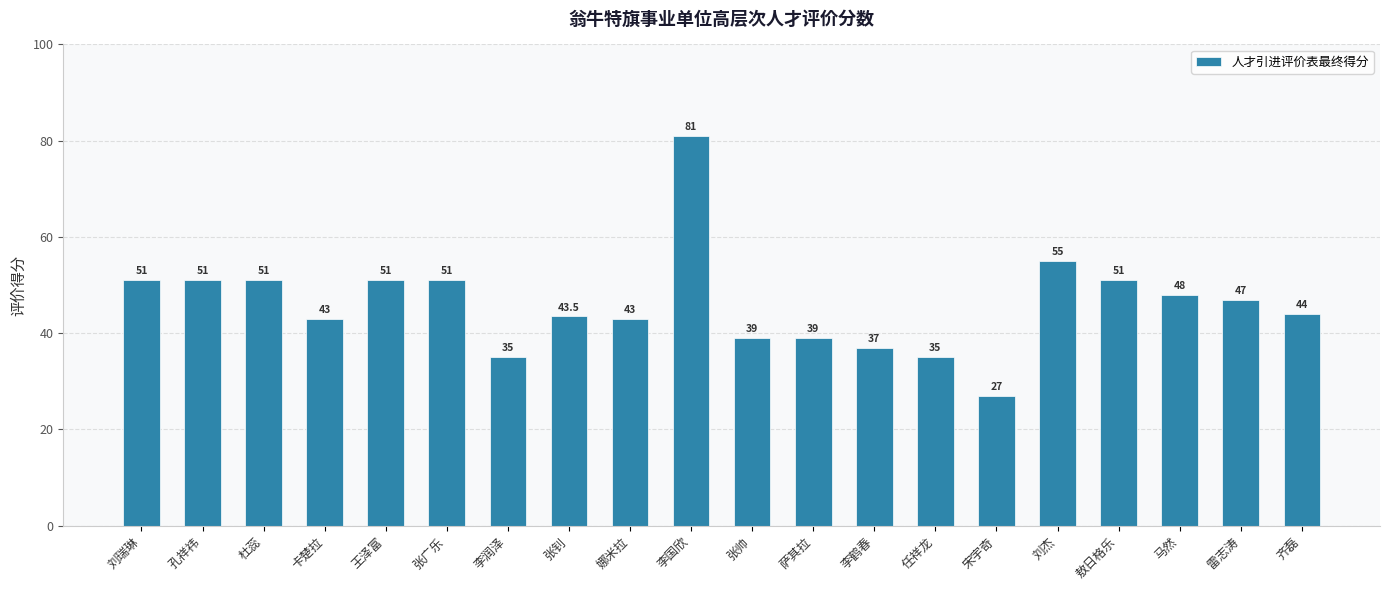

What is the difference between the values at 张广乐 and 张帅?

12.0